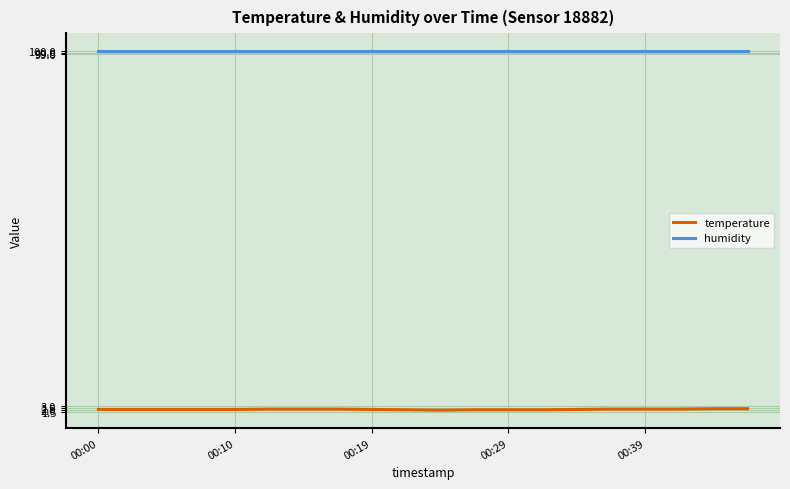

Which series has the largest total across all categories?

humidity